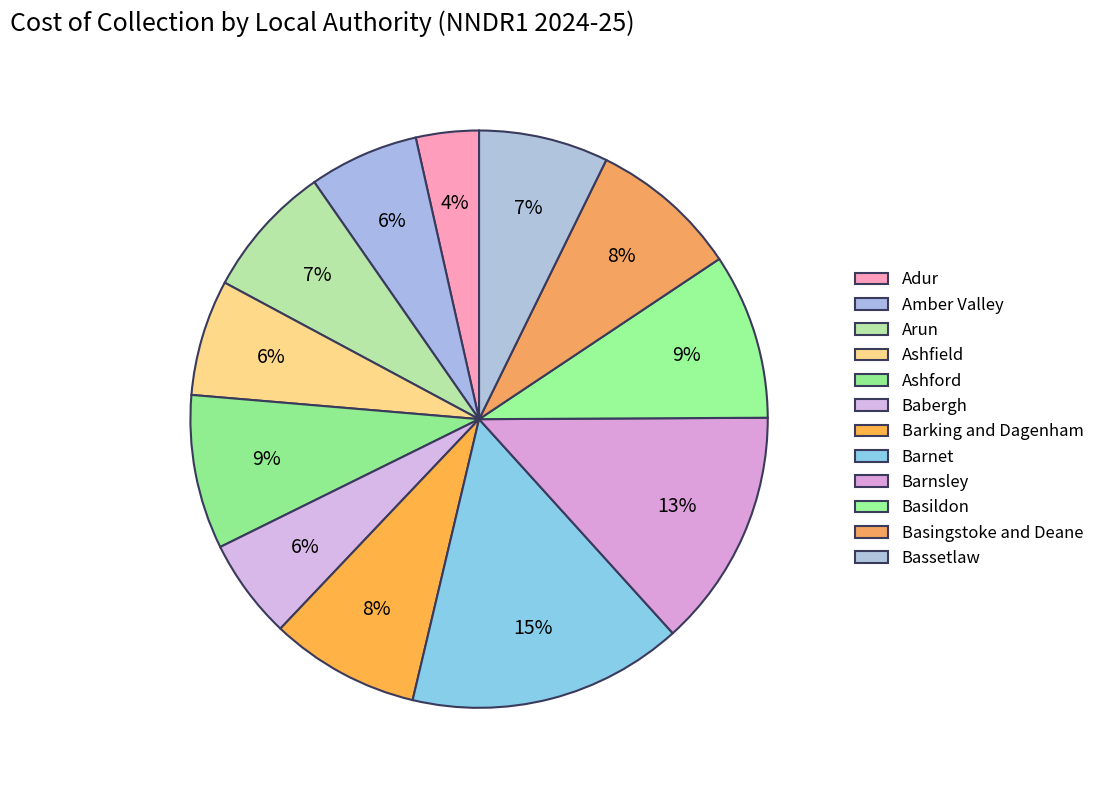

How many slices are in this pie chart?

12